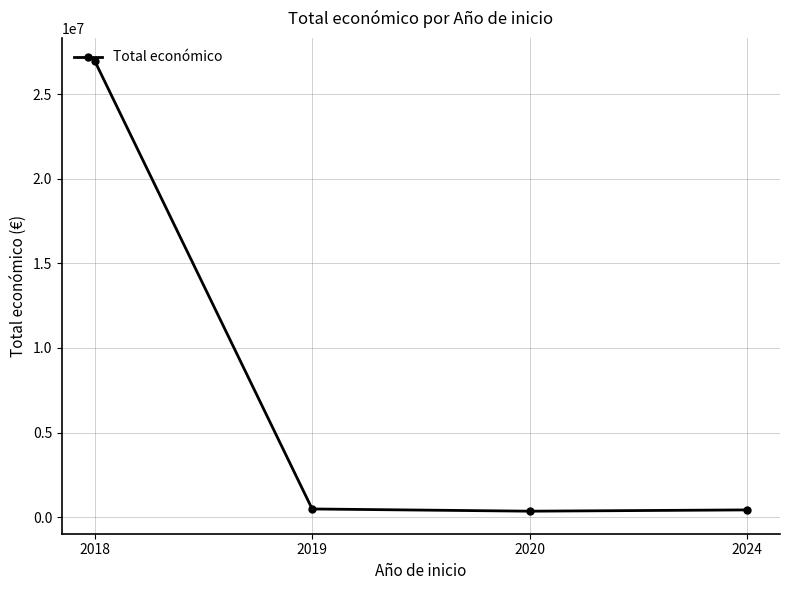

Where does the data first go above 480156?

2018